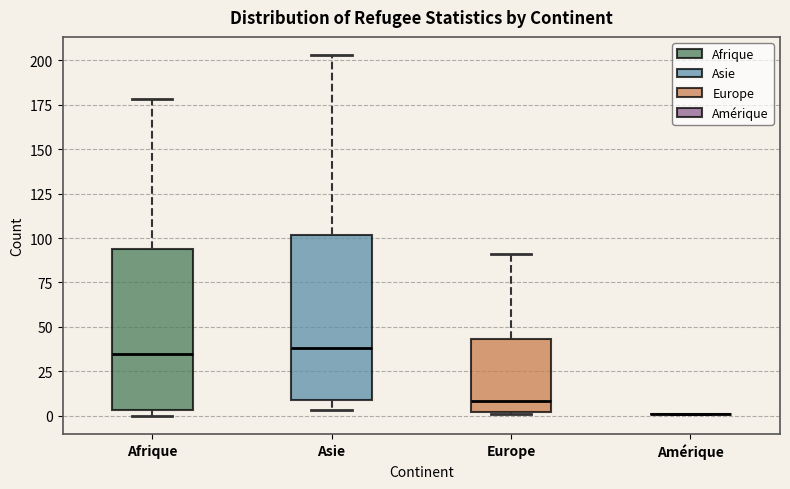

Reading left to right, transcribe this box plot: for each box, give where its median line is, the range the box spans, and where its two whiskers end, as read against the y-axis. The values are not printed on the chart, so give them approximately, as read against the axis.

Afrique: median 35, box 5 to 95, whiskers 0 to 180
Asie: median 40, box 10 to 100, whiskers 5 to 205
Europe: median 10, box 0 to 45, whiskers 0 to 90
Amérique: box collapsed to a line at 0, whiskers 0 to 0